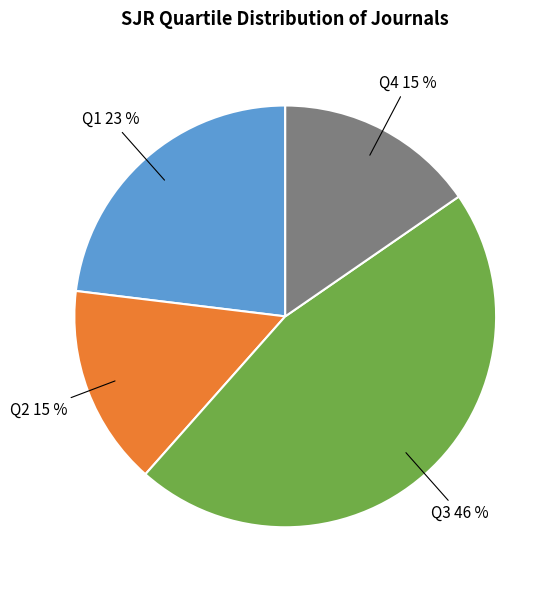

Does any single category account for the majority?

No